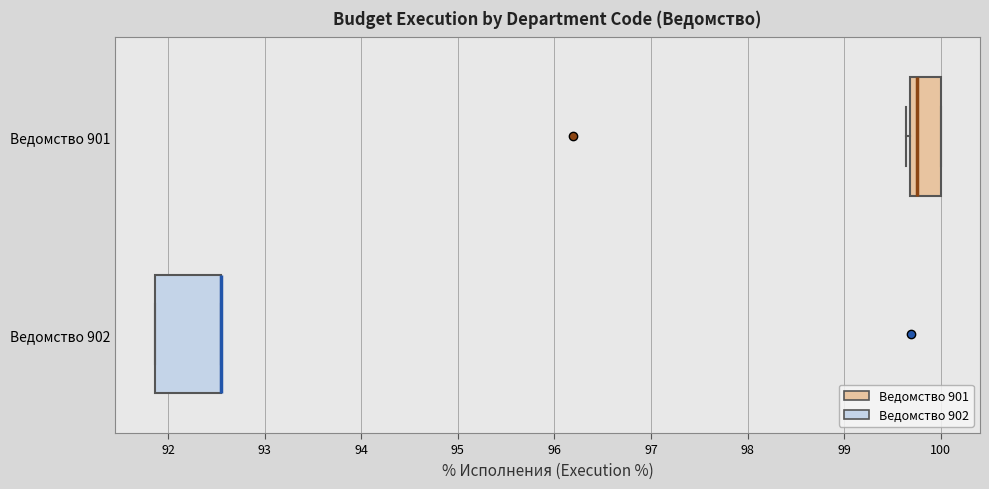

Reading bottom to top, read every box against the x-axis: the position of its median line, the range the box covers, and the ends of its whiskers. The values are not printed on the chart, so give them approximately, as read against the axis.

Ведомство 902: median 92.6 (drawn on the box's right edge), box 91.9 to 92.6, whiskers 91.9 to 92.6
Ведомство 901: median 99.8, box 99.7 to 100.0, whiskers 99.6 to 100.0